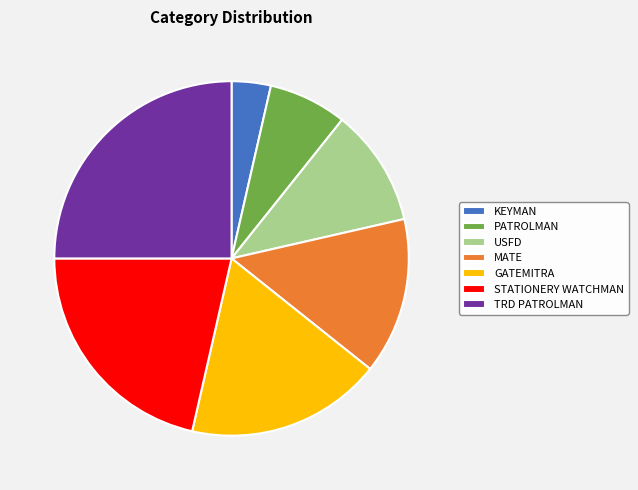

Combined, do KEYMAN and PATROLMAN account for over 50%?

No